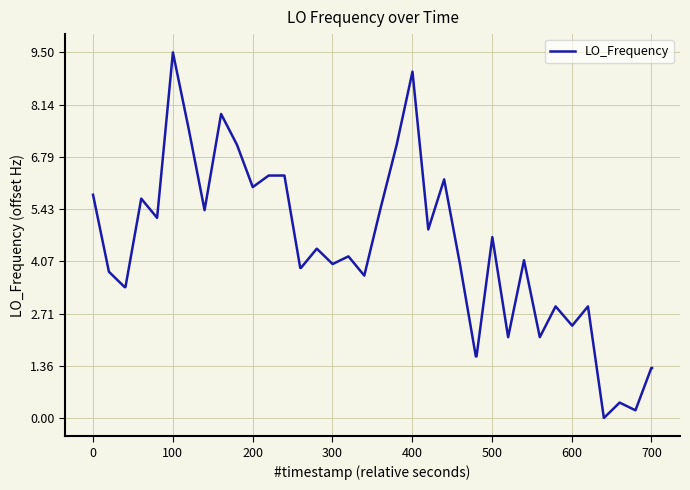

What is the greatest value displayed?

9.5